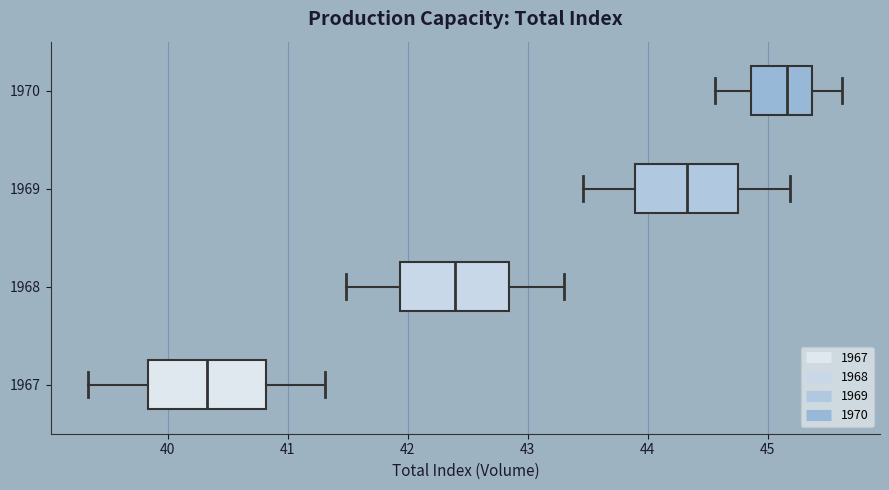

Reading bottom to top, transcribe this box plot: for each box, give where its median line is, the range the box spans, and where its two whiskers end, as read against the x-axis. The values are not printed on the chart, so give them approximately, as read against the axis.

1967: median 40.3, box 39.8 to 40.8, whiskers 39.3 to 41.3
1968: median 42.4, box 41.9 to 42.8, whiskers 41.5 to 43.3
1969: median 44.3, box 43.9 to 44.8, whiskers 43.5 to 45.2
1970: median 45.2, box 44.9 to 45.4, whiskers 44.6 to 45.6